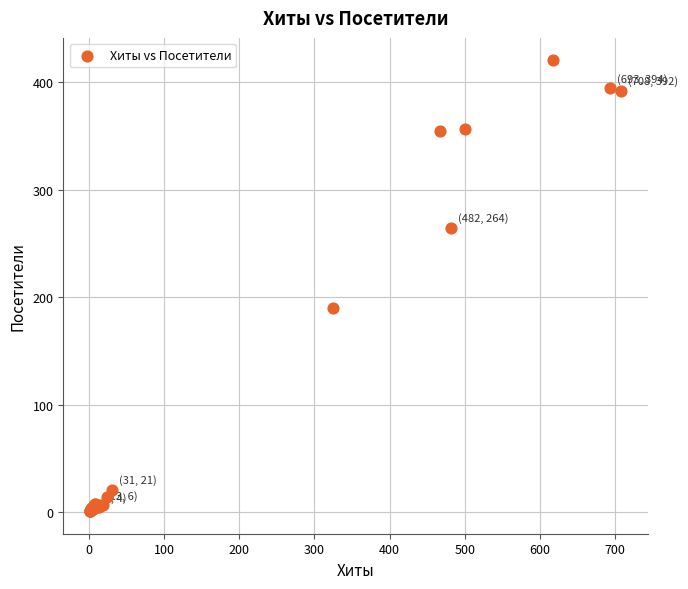

What Y value in the scatter plot is closest to 210?

190